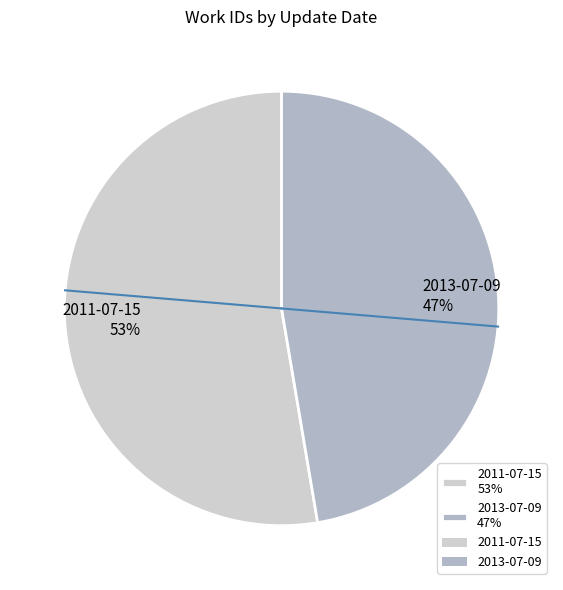

Count the number of slices in the pie.

2